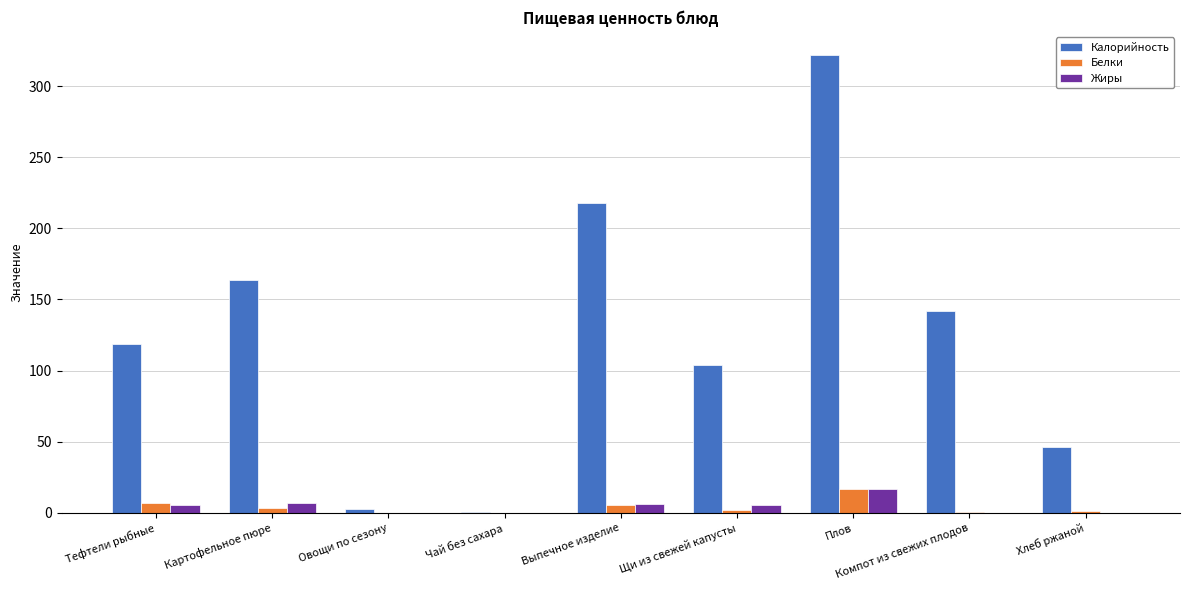

What is the sum of all Жиры values?

41.9